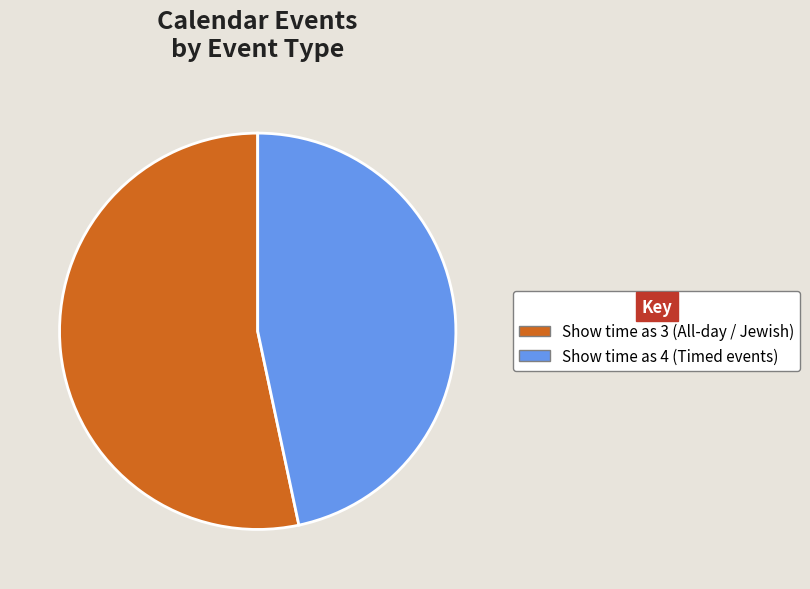

What is the smallest slice in the pie chart?

Show time as 4 (Timed events)